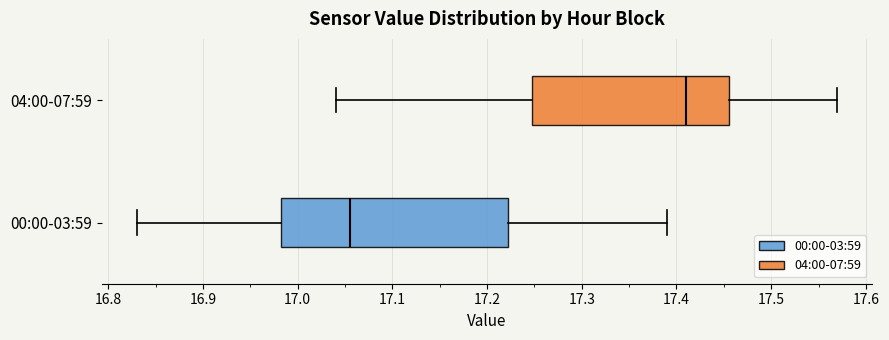

Where does the left whisker of the box for 04:00-07:59 end on the x-axis? The values are not printed on the chart, so give them approximately, as read against the axis.

17.04